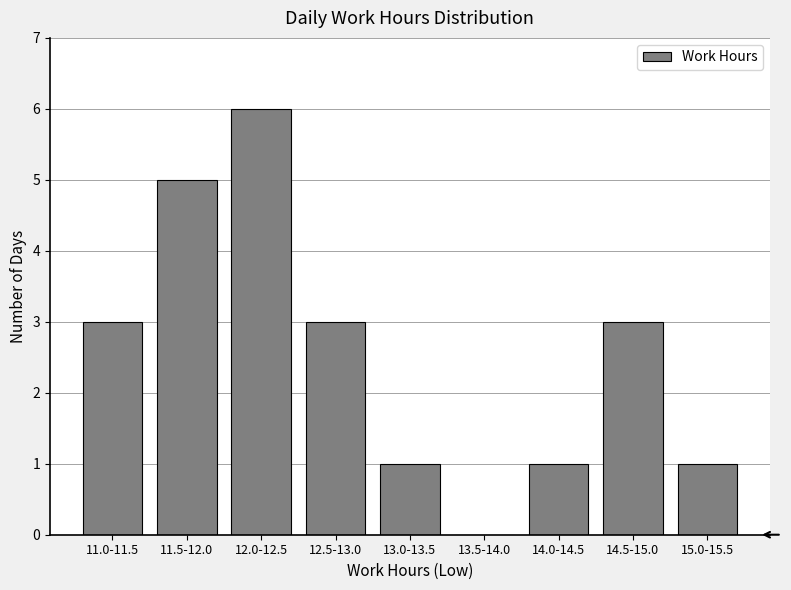

Reading right to left, transcribe all the data shown in this chart.

15.0-15.5=1	14.5-15.0=3	14.0-14.5=1	13.5-14.0=0	13.0-13.5=1	12.5-13.0=3	12.0-12.5=6	11.5-12.0=5	11.0-11.5=3